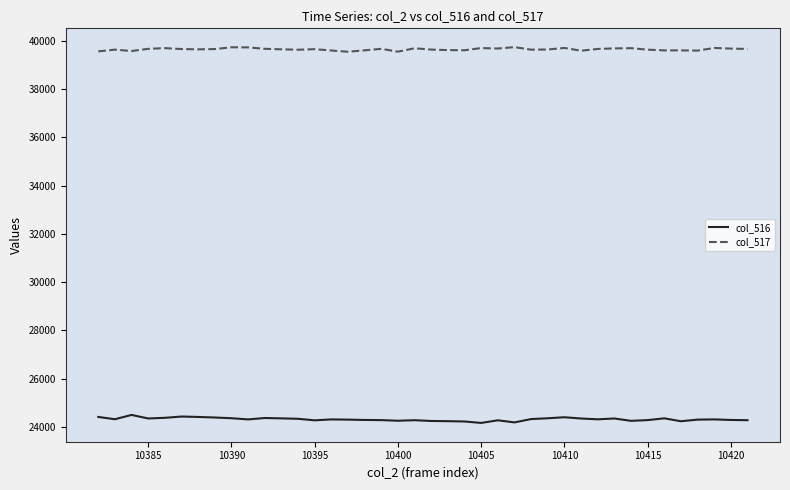

Which series has the largest total across all categories?

col_517